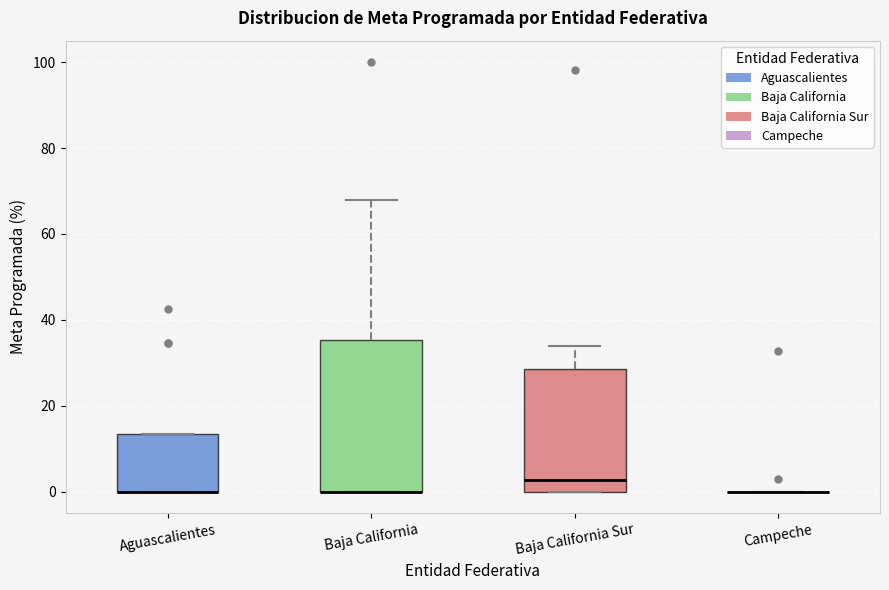

Reading left to right, transcribe this box plot: for each box, give where its median line is, the range the box spans, and where its two whiskers end, as read against the y-axis. The values are not printed on the chart, so give them approximately, as read against the axis.

Aguascalientes: median 0 (drawn on the box's lower edge), box 0 to 14, whiskers 0 to 14
Baja California: median 0 (drawn on the box's lower edge), box 0 to 36, whiskers 0 to 68
Baja California Sur: median 2, box 0 to 28, whiskers 0 to 34
Campeche: box collapsed to a line at 0, whiskers 0 to 0